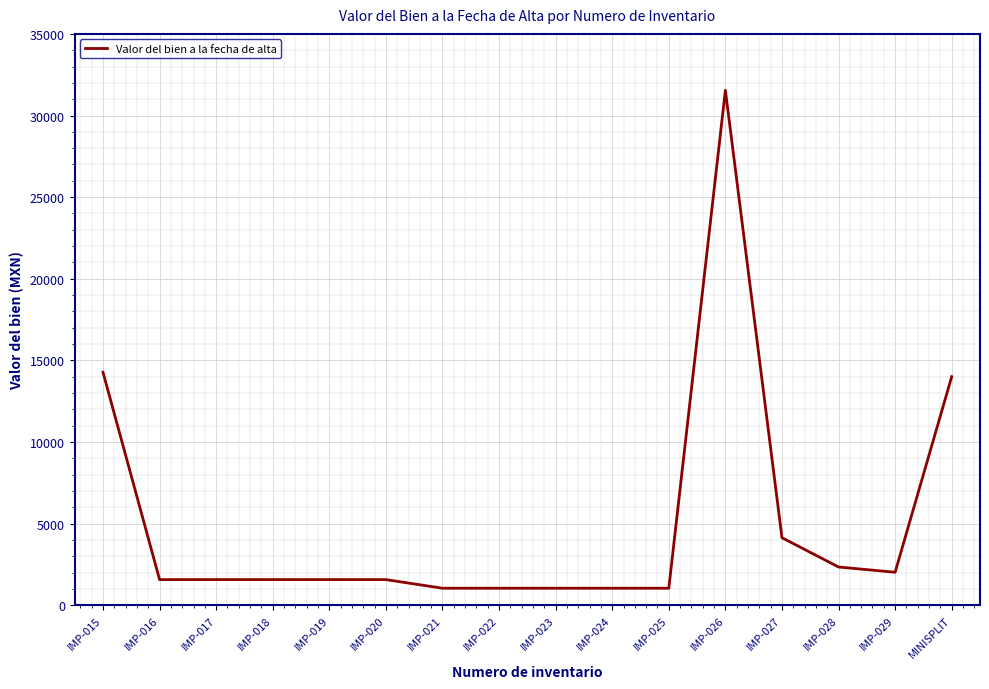

Which category has the highest value across all series?

IMP-026